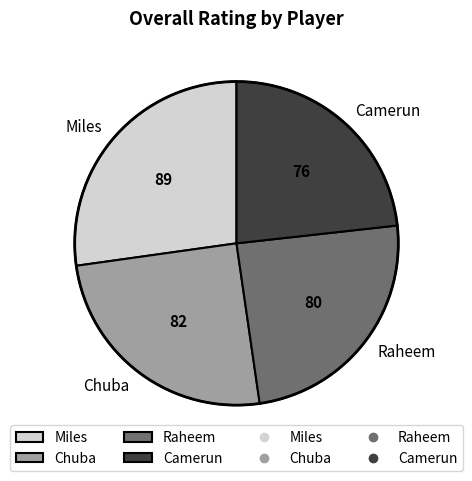

Which slice is the largest?

Miles